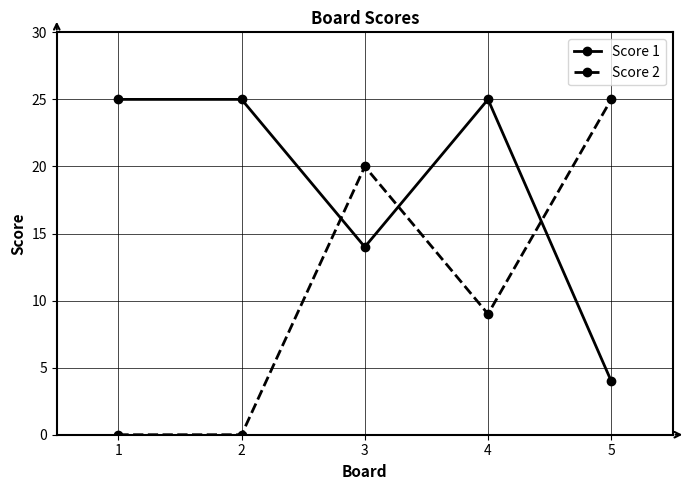

How many times do Score 1 and Score 2 cross each other?

3